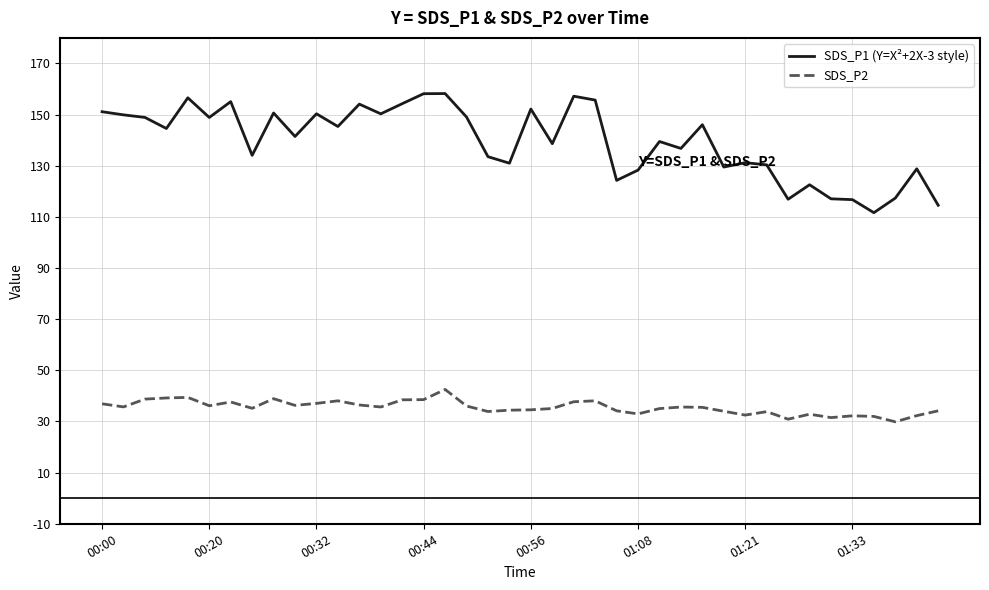

True or false: SDS_P1 (Y=X²+2X-3 style) and SDS_P2 intersect in this chart.

False